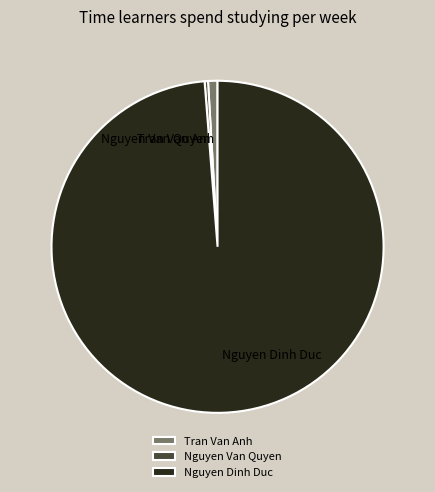

How many segments does this pie chart have?

3